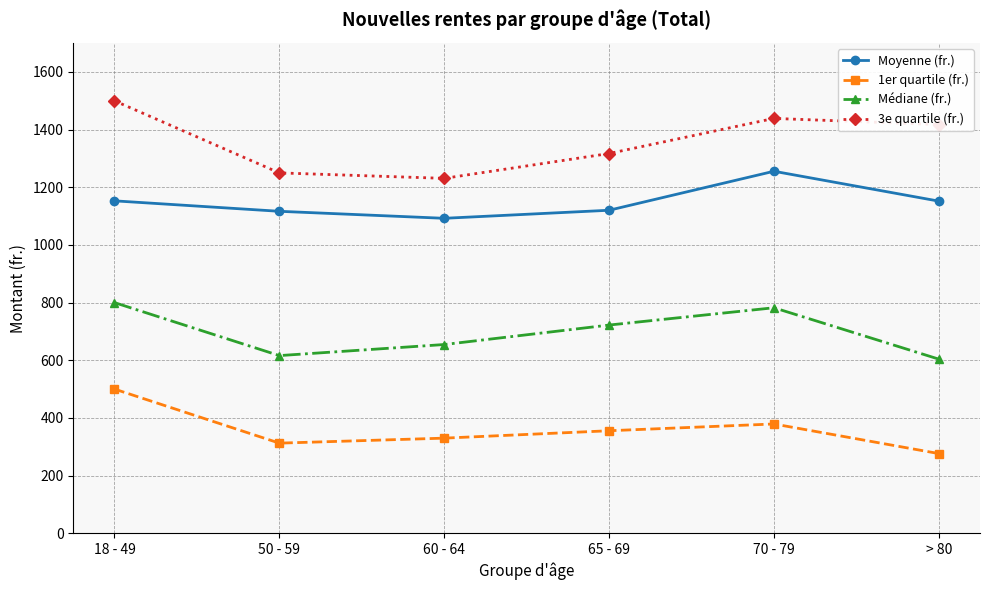

True or false: Médiane (fr.) has a value of 393.6 at 18 - 49.

False